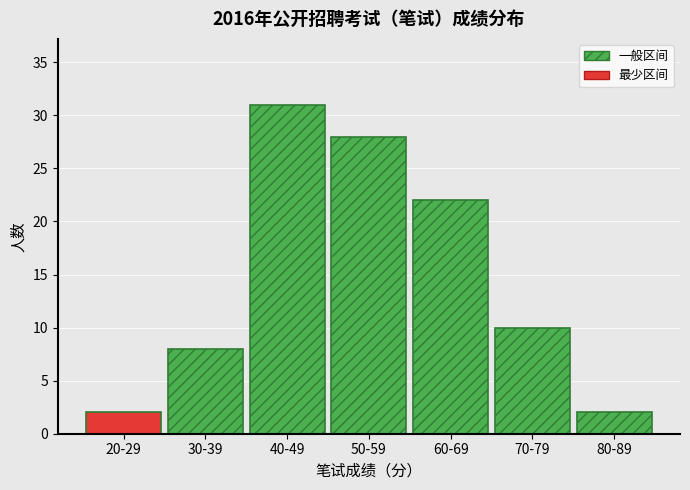

Reading left to right, transcribe all the data shown in this chart.

20-29=2	30-39=8	40-49=31	50-59=28	60-69=22	70-79=10	80-89=2